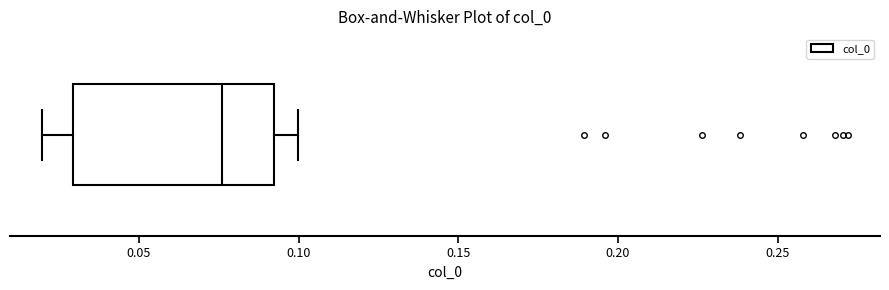

Transcribe this box plot: give where the median line is, the range the box spans, and where the two whiskers end, as read against the x-axis. The values are not printed on the chart, so give them approximately, as read against the axis.

median 0.075, box 0.030 to 0.090, whiskers 0.020 to 0.100